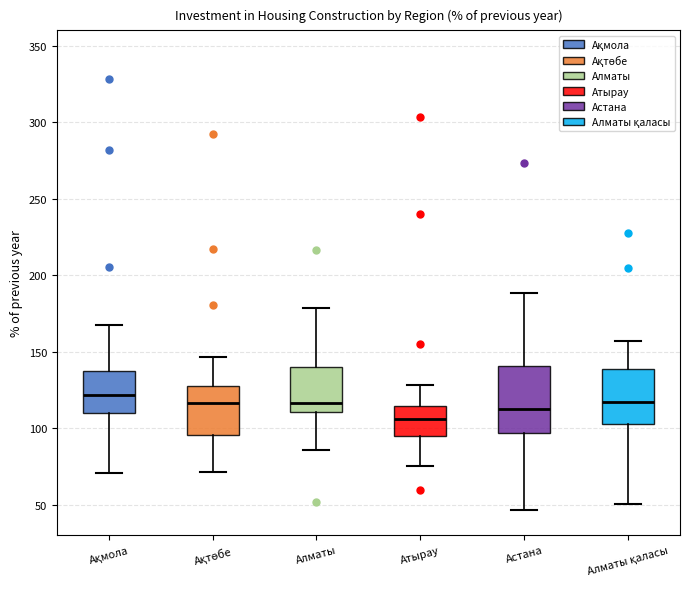

Reading left to right, transcribe this box plot: for each box, give where its median line is, the range the box spans, and where its two whiskers end, as read against the y-axis. The values are not printed on the chart, so give them approximately, as read against the axis.

Ақмола: median 120, box 110 to 140, whiskers 70 to 170
Ақтөбе: median 115, box 95 to 125, whiskers 70 to 145
Алматы: median 115, box 110 to 140, whiskers 85 to 180
Атырау: median 105, box 95 to 115, whiskers 75 to 130
Астана: median 115, box 95 to 140, whiskers 45 to 190
Алматы қаласы: median 115, box 105 to 140, whiskers 50 to 155